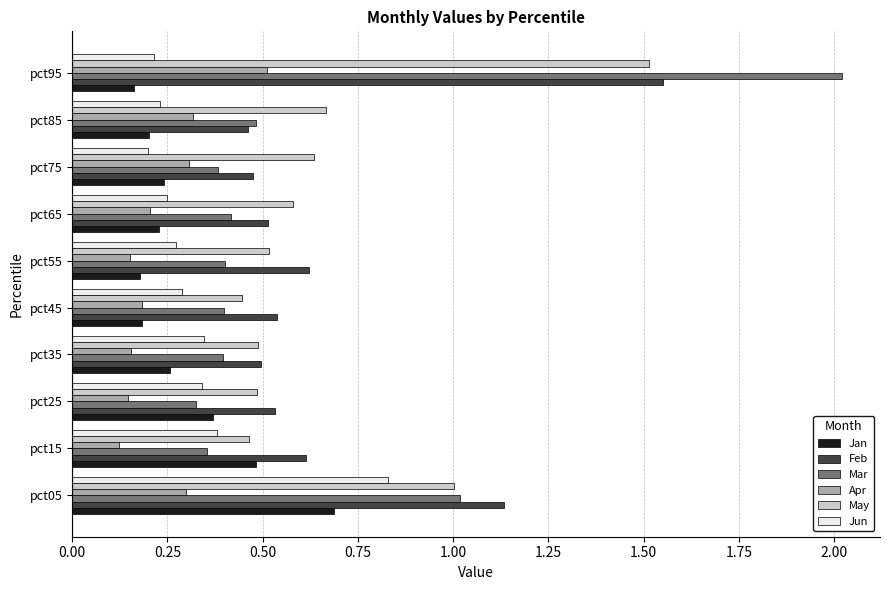

Count the number of data series in this chart.

6